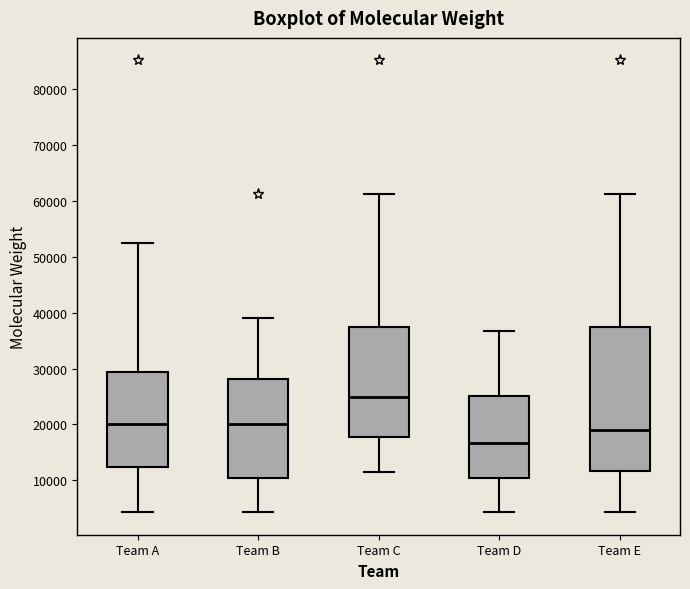

Reading left to right, transcribe this box plot: for each box, give where its median line is, the range the box spans, and where its two whiskers end, as read against the y-axis. The values are not printed on the chart, so give them approximately, as read against the axis.

Team A: median 20000, box 12000 to 29000, whiskers 4000 to 53000
Team B: median 20000, box 10000 to 28000, whiskers 4000 to 39000
Team C: median 25000, box 18000 to 37000, whiskers 11000 to 61000
Team D: median 17000, box 10000 to 25000, whiskers 4000 to 37000
Team E: median 19000, box 12000 to 37000, whiskers 4000 to 61000